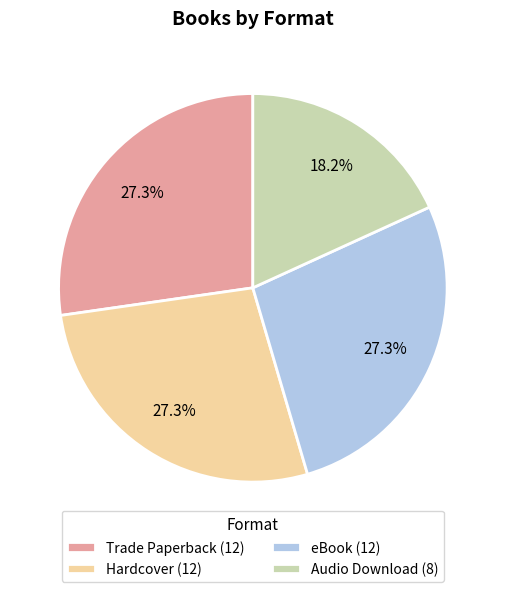

Count the number of slices in the pie.

4